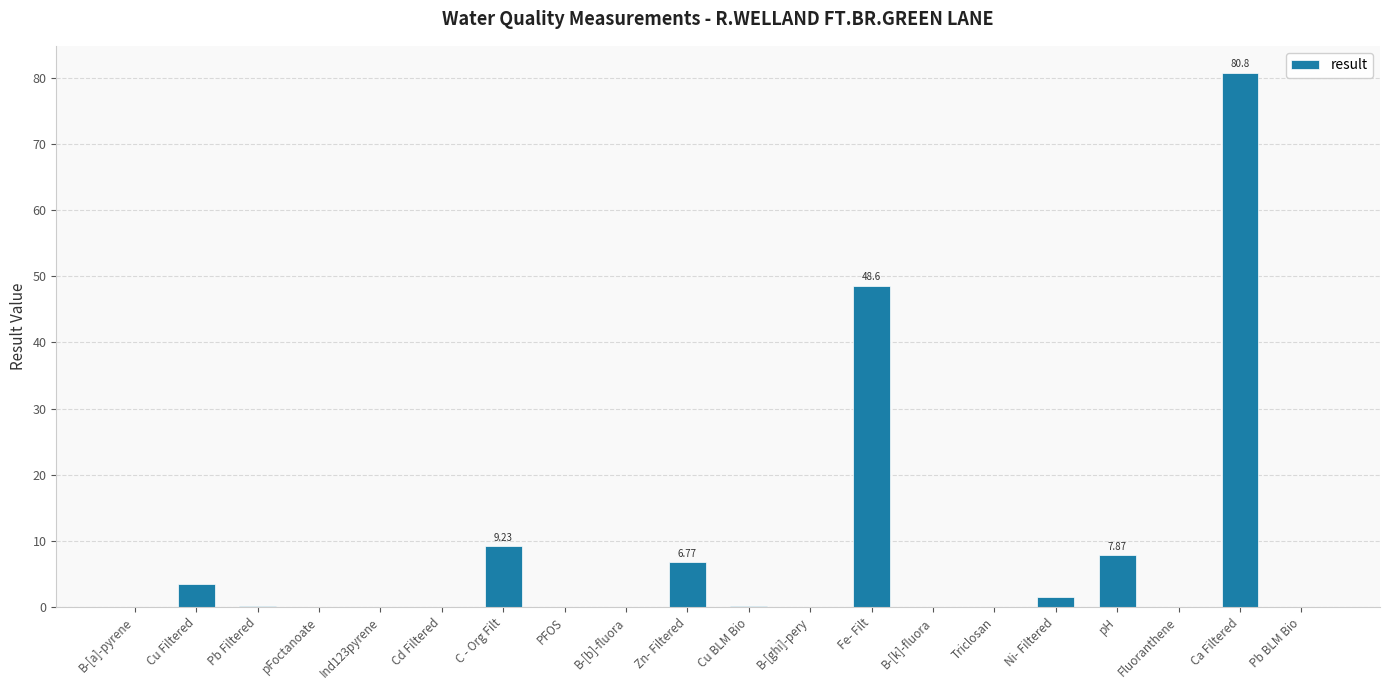

At which category does the chart reach its peak across all series?

Ca Filtered